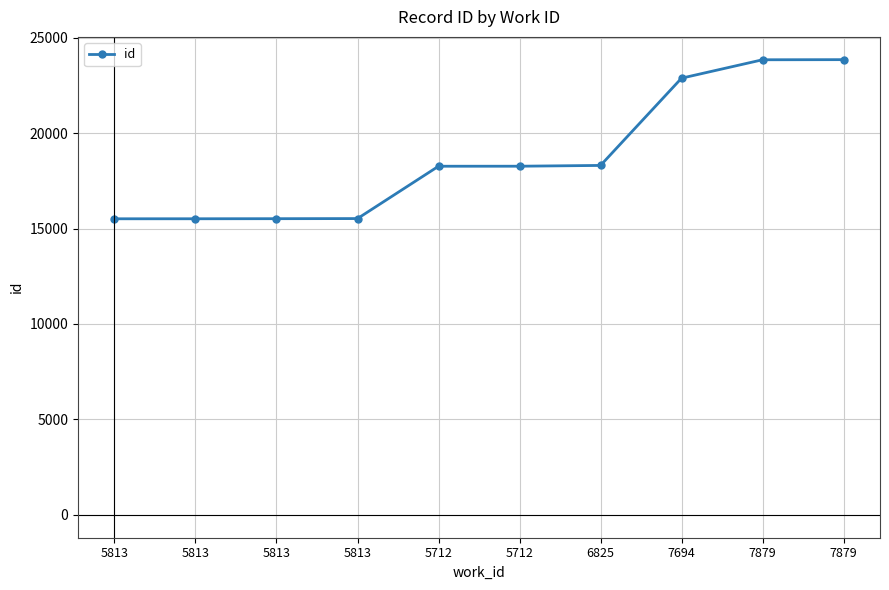

What is the ratio of the value at 5712 to the value at 7694?

0.8